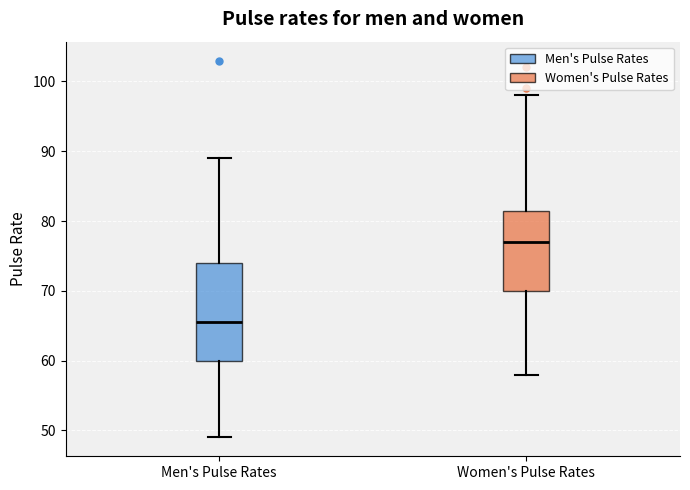

Which box is the tallest, from its lower edge to its upper edge?

Men's Pulse Rates